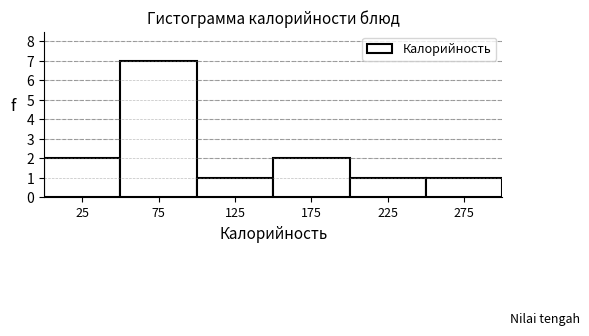

Over which range of the x-axis is the bar tallest?

50 to 100